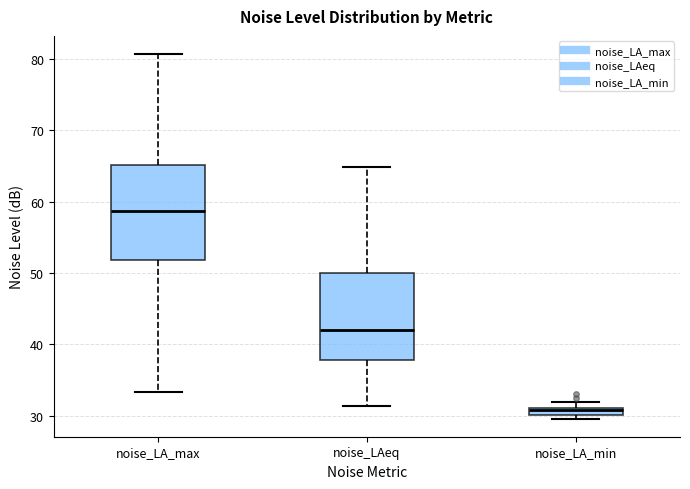

Which box's median line is the lowest?

noise_LA_min